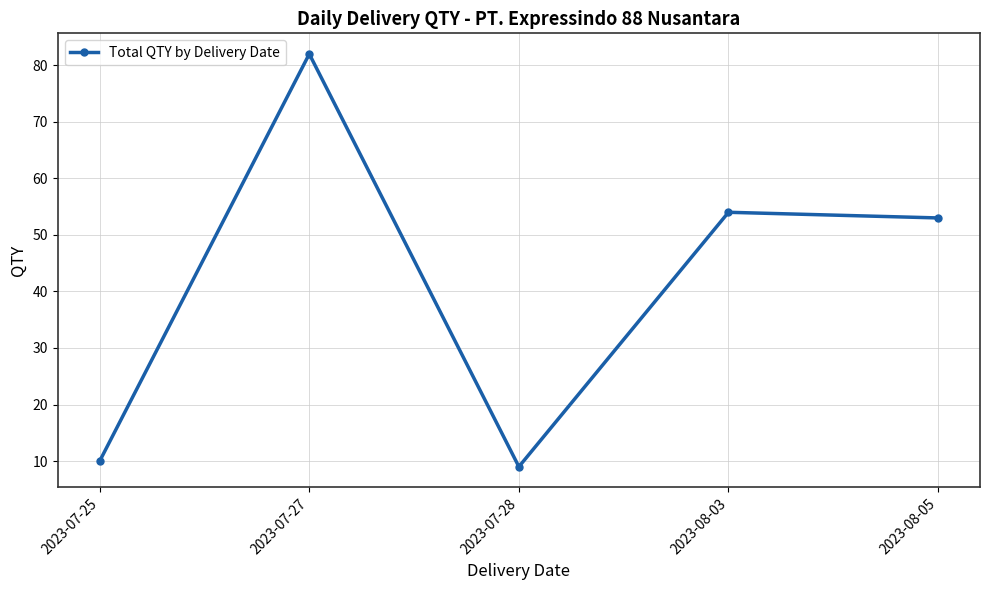

Where is the data nearest to the value 45?

2023-08-05